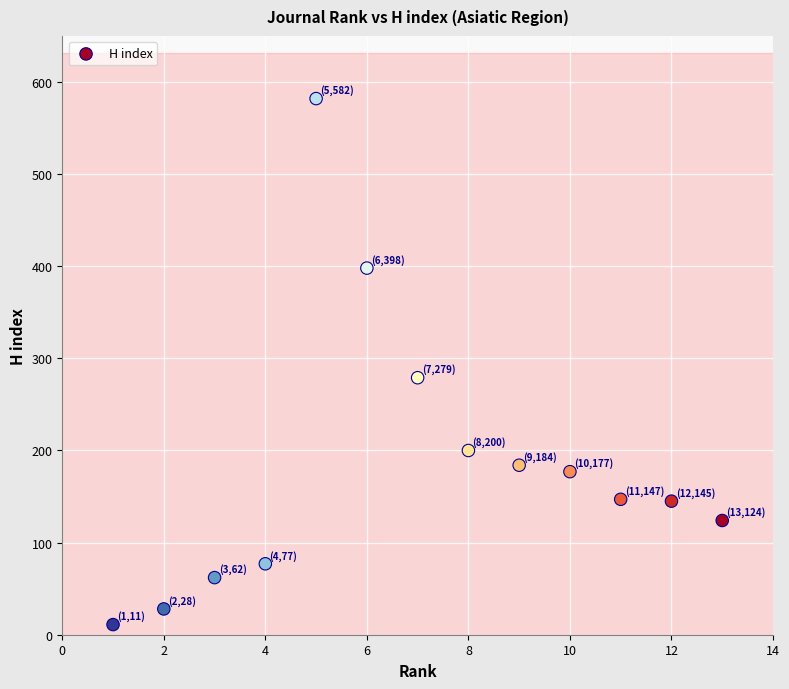

What Y value in the scatter plot is closest to 296?

279